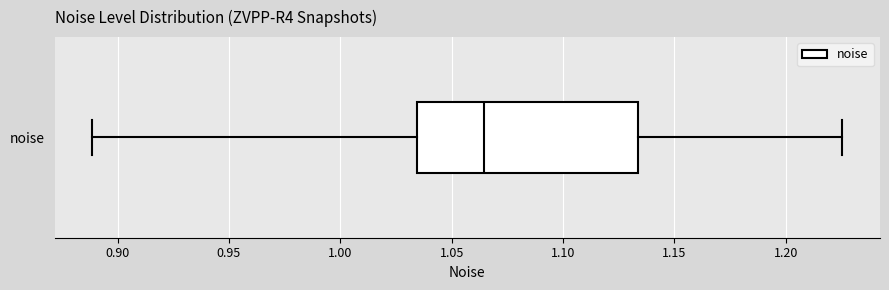

Where is the left edge of the box for noise on the x-axis? The values are not printed on the chart, so give them approximately, as read against the axis.

1.035